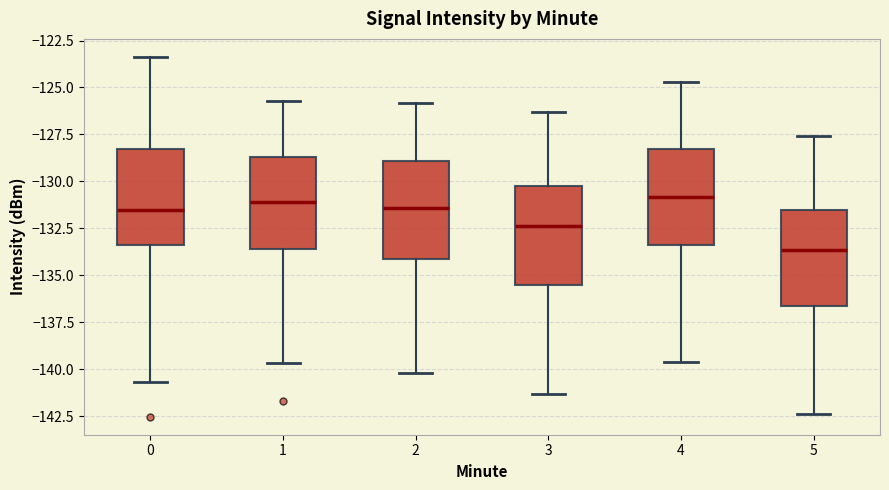

Where does the upper whisker of the box at x = 5 end on the y-axis? The values are not printed on the chart, so give them approximately, as read against the axis.

-127.5